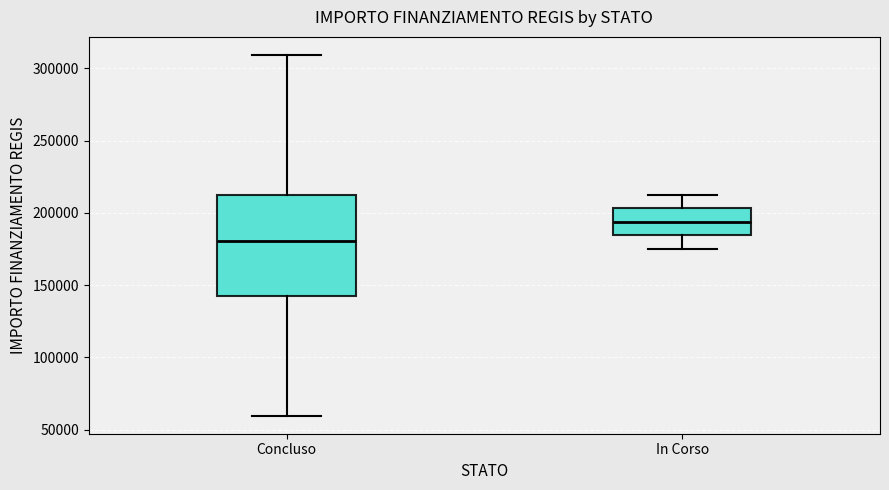

Where does the median line of the box for In Corso sit on the y-axis? The values are not printed on the chart, so give them approximately, as read against the axis.

195000